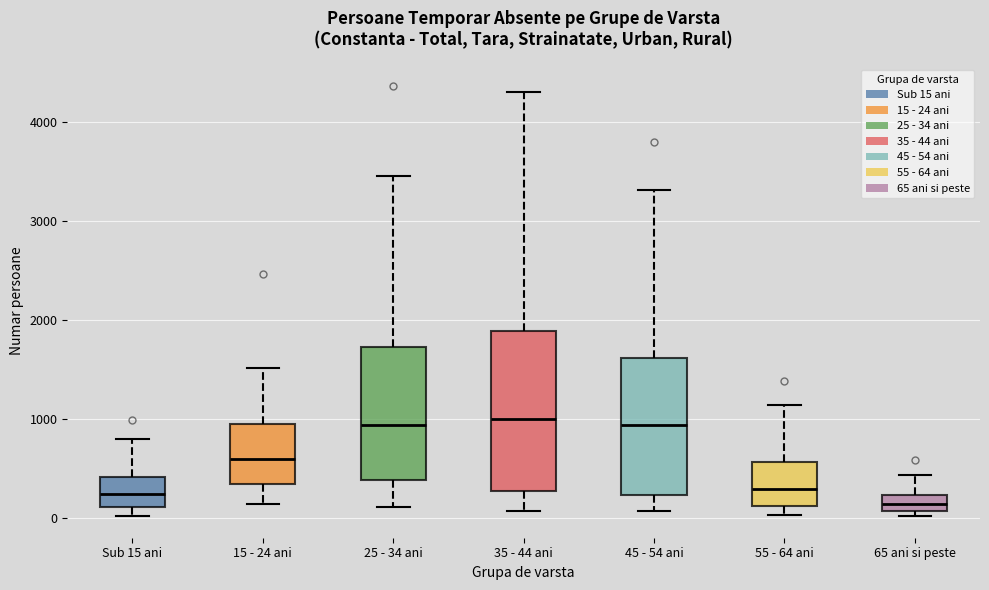

Reading left to right, transcribe this box plot: for each box, give where its median line is, the range the box spans, and where its two whiskers end, as read against the y-axis. The values are not printed on the chart, so give them approximately, as read against the axis.

Sub 15 ani: median 200, box 100 to 400, whiskers 0 to 800
15 - 24 ani: median 600, box 300 to 1000, whiskers 100 to 1500
25 - 34 ani: median 900, box 400 to 1700, whiskers 100 to 3500
35 - 44 ani: median 1000, box 300 to 1900, whiskers 100 to 4300
45 - 54 ani: median 900, box 200 to 1600, whiskers 100 to 3300
55 - 64 ani: median 300, box 100 to 600, whiskers 0 to 1100
65 ani si peste: median 100 (inside the box), box 100 to 200, whiskers 0 to 400